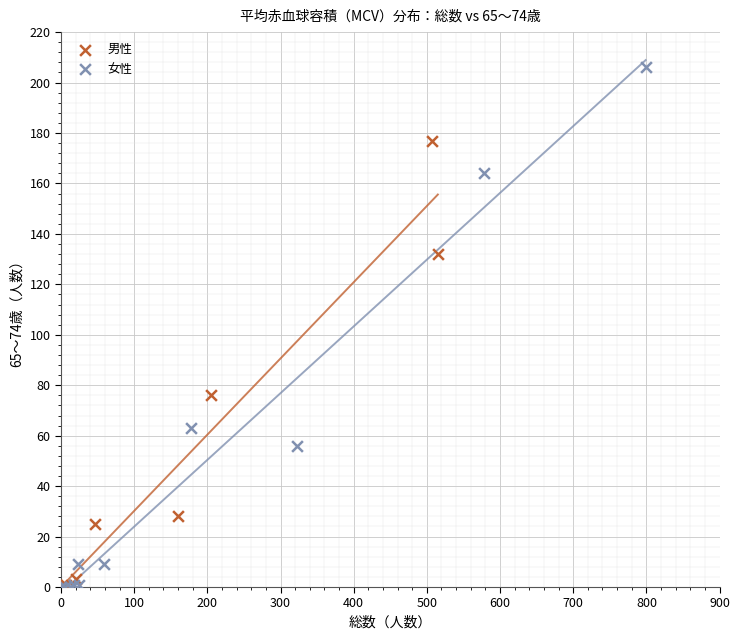

What are all the series names shown in the legend?

男性, 女性